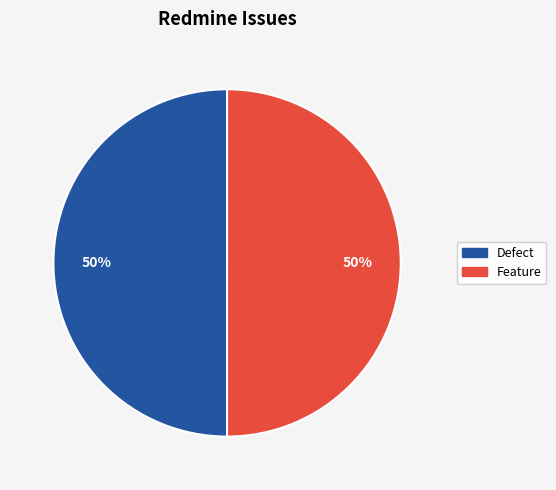

Is it true that Defect is 50% of the pie?

True